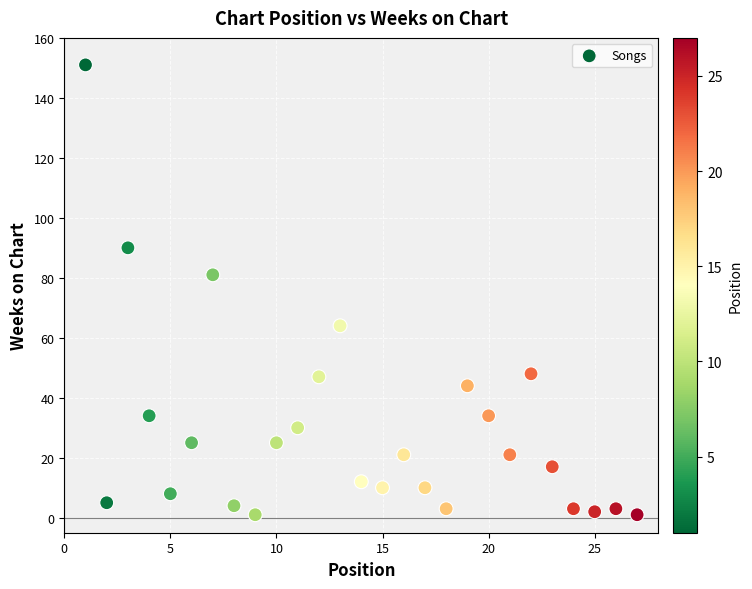

What Y value in the scatter plot is closest to 76?

81